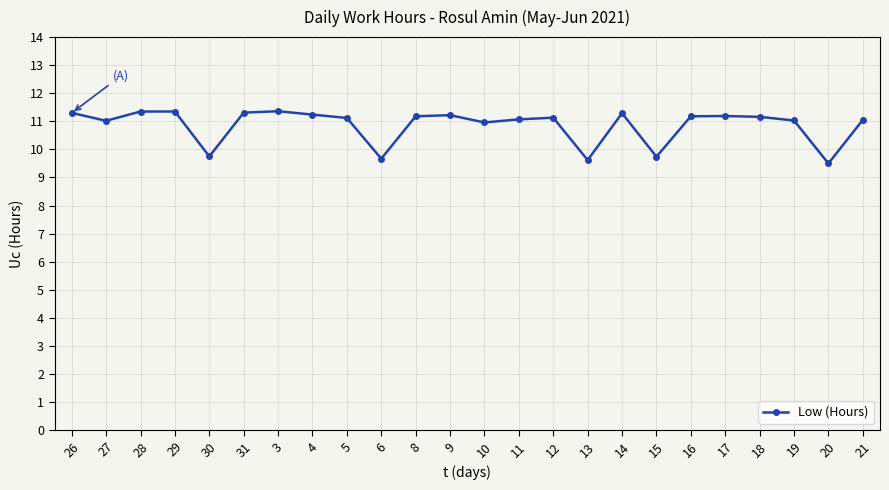

Count the number of data series in this chart.

1